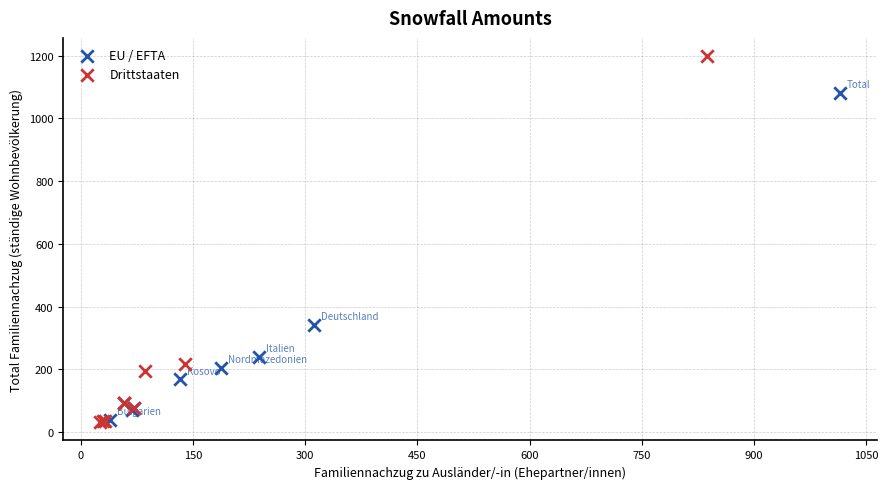

What are all the series names shown in the legend?

EU / EFTA, Drittstaaten